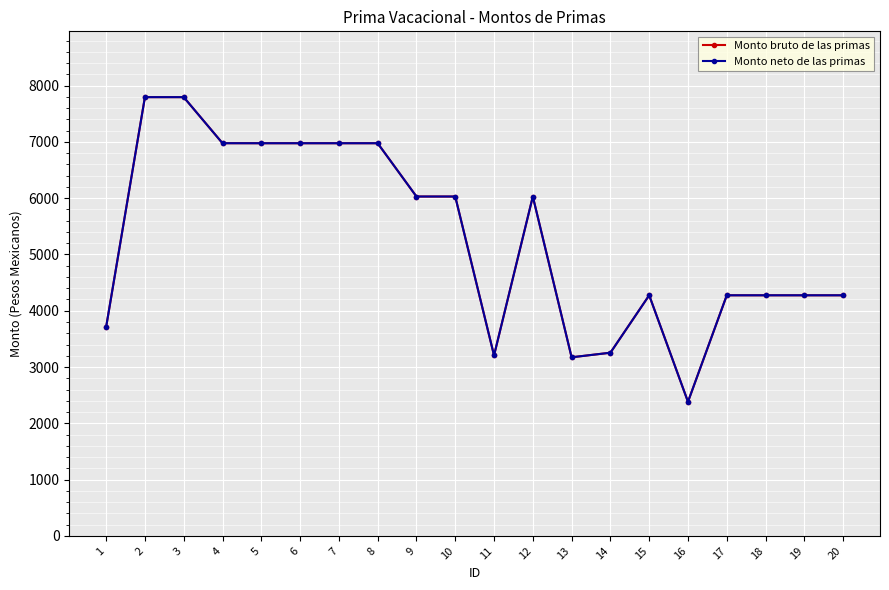

True or false: Monto neto de las primas and Monto bruto de las primas intersect in this chart.

False